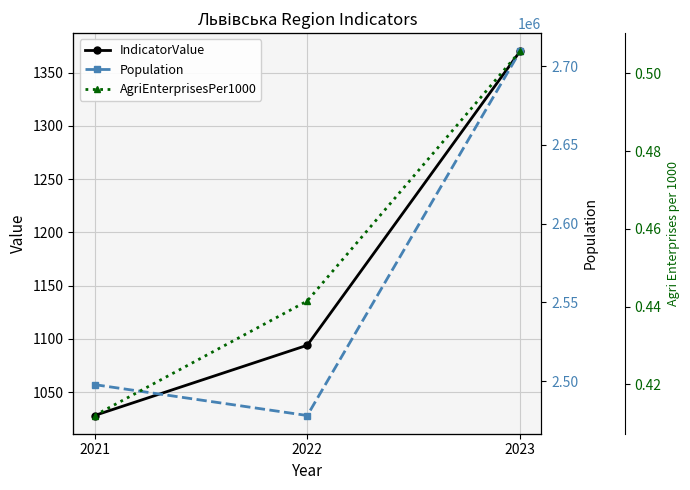

What is the total value across all series at 2023?

2710664.5